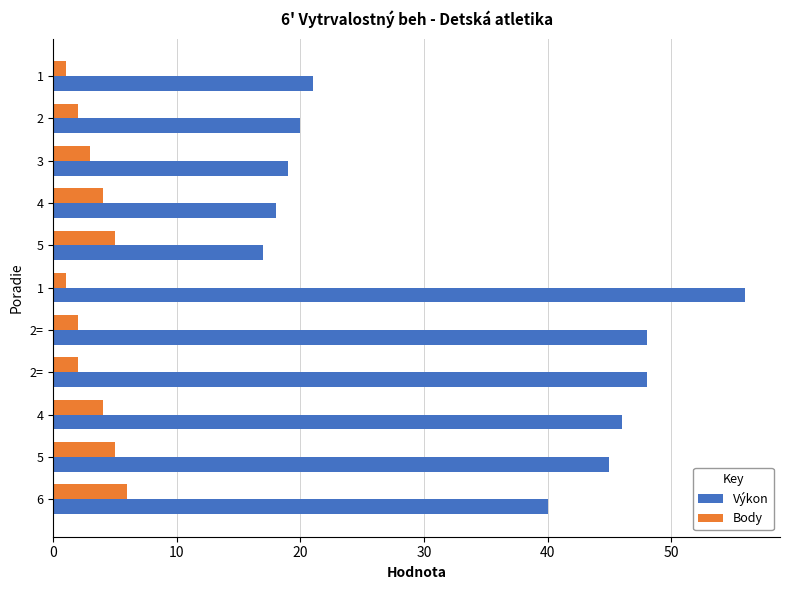

Count the number of categories in the chart.

11